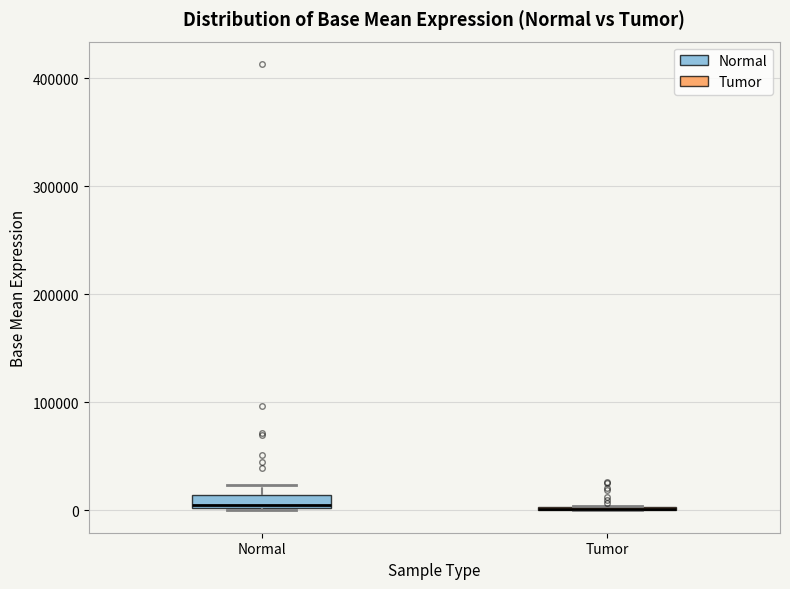

Where is the upper edge of the box for Normal on the y-axis? The values are not printed on the chart, so give them approximately, as read against the axis.

10000